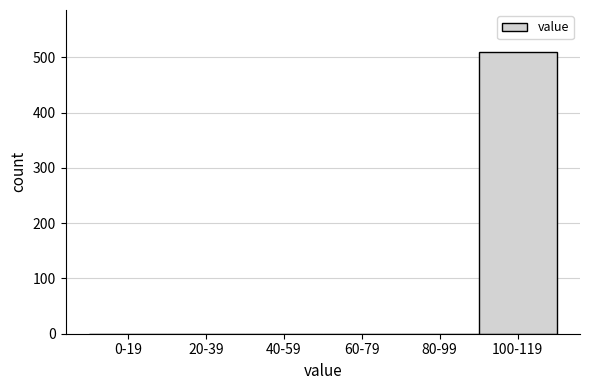

Reading left to right, transcribe all the data shown in this chart.

0-19=0	20-39=0	40-59=0	60-79=0	80-99=0	100-119=509